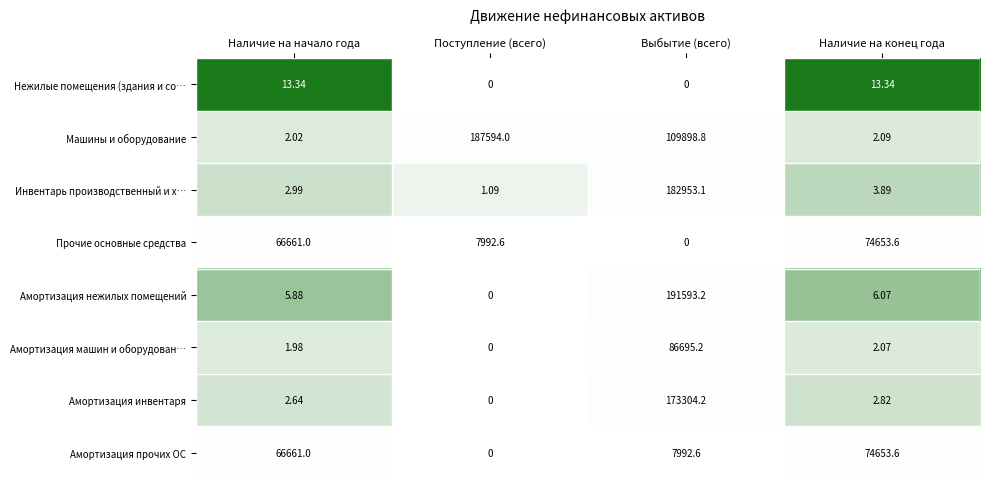

At which category does the chart reach its peak across all series?

Выбытие (всего)